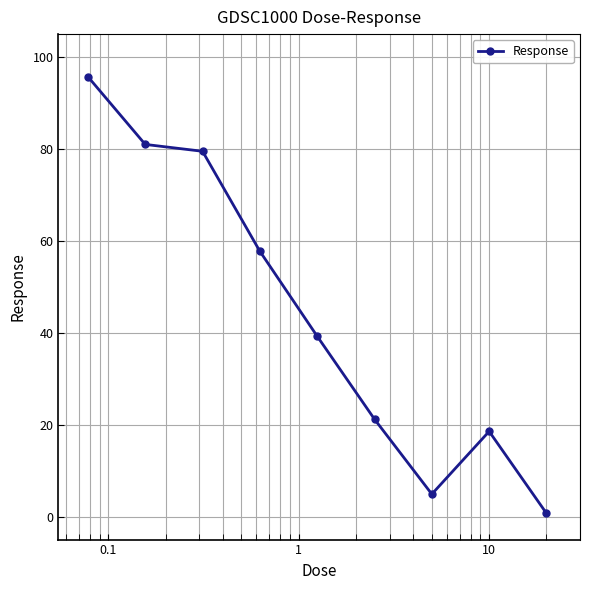

What is the smallest value displayed?

0.7